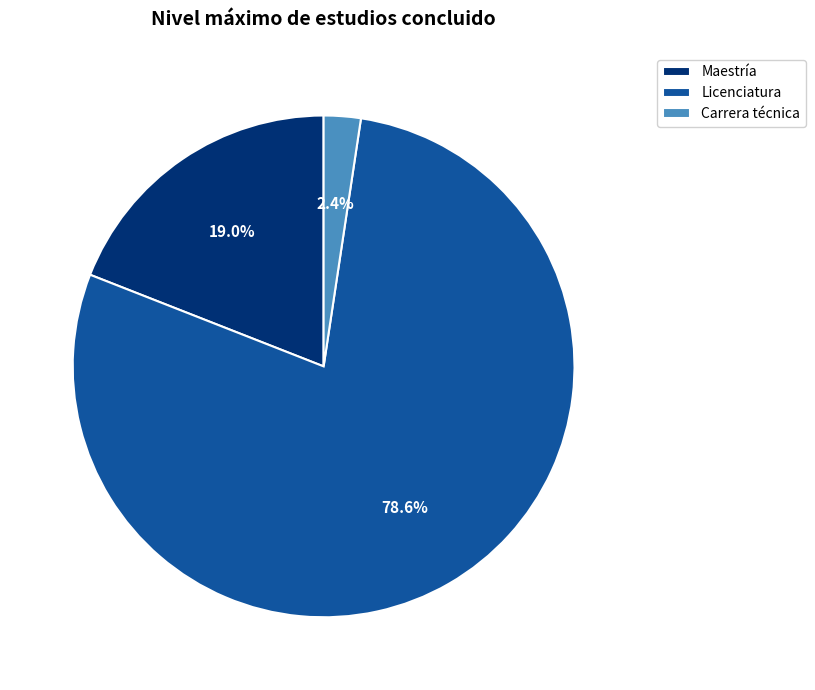

Is there any slice that represents more than half of the pie?

Yes